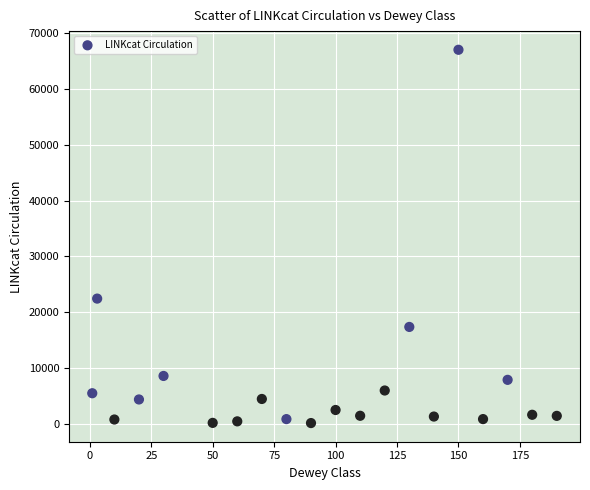

What Y value in the scatter plot is closest to 33559?

22406